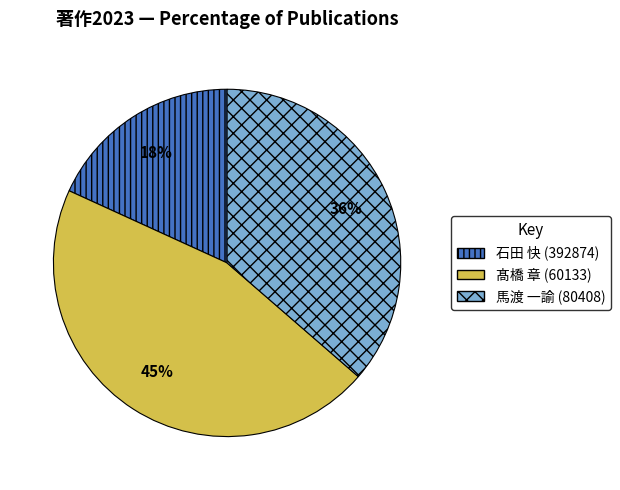

Rank the categories by value from lowest to highest.

石田 快 (392874), 馬渡 一諭 (80408), 髙橋 章 (60133)